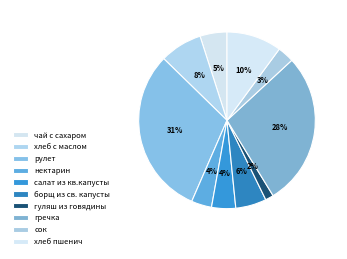

Is it true that чай с сахаром is 5% of the pie?

True